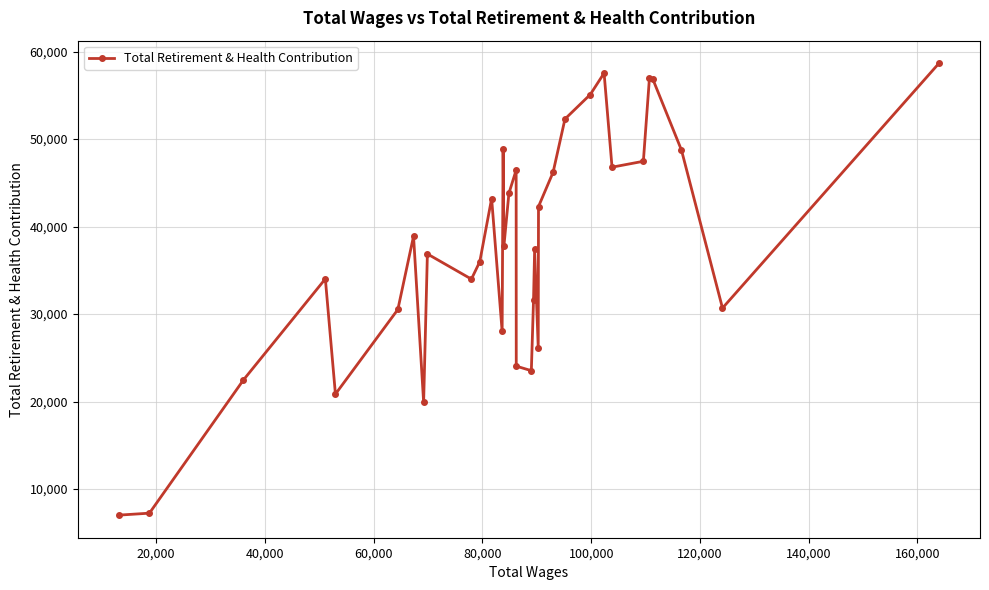

What is the value of the 22nd point from the left?

26157